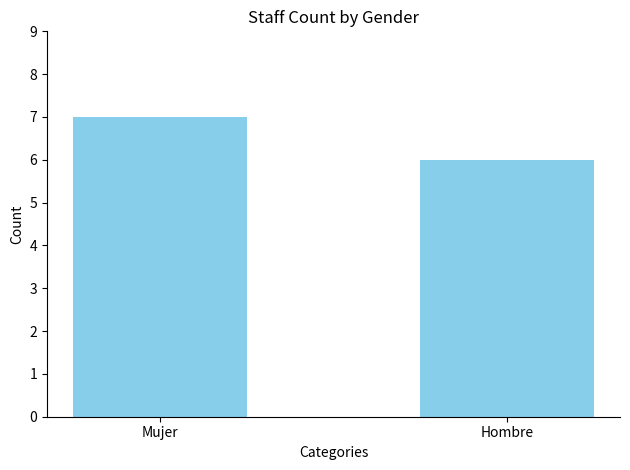

Reading left to right, what are all the values shown in this chart?

Mujer=7	Hombre=6